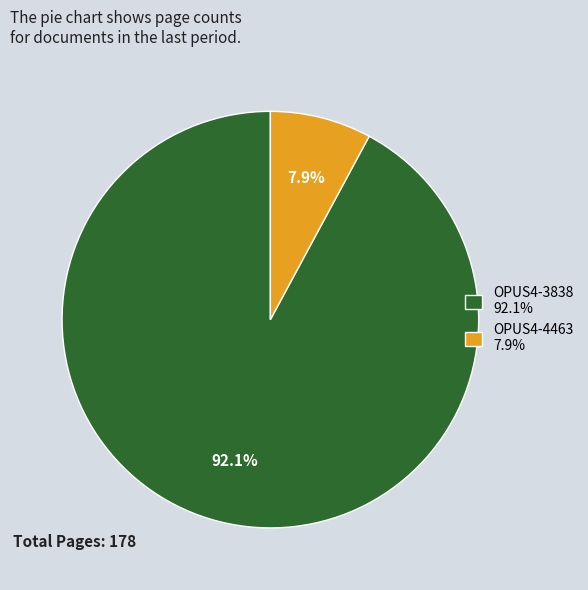

Which has a higher value, OPUS4-4463 7.9% or OPUS4-3838 92.1%?

OPUS4-3838 92.1%